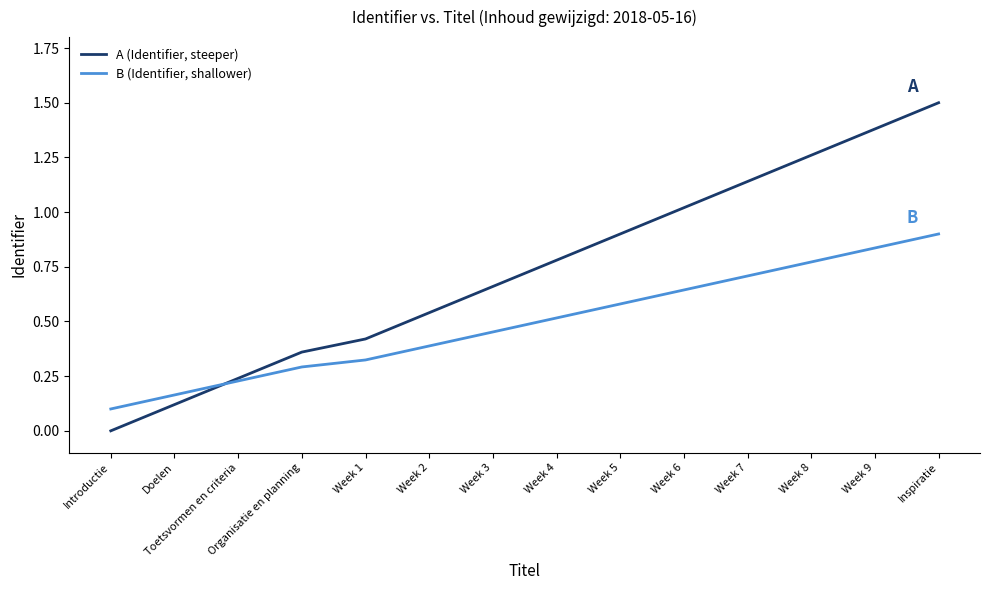

Which series changed the most between Doelen and Week 4?

A (Identifier, steeper)